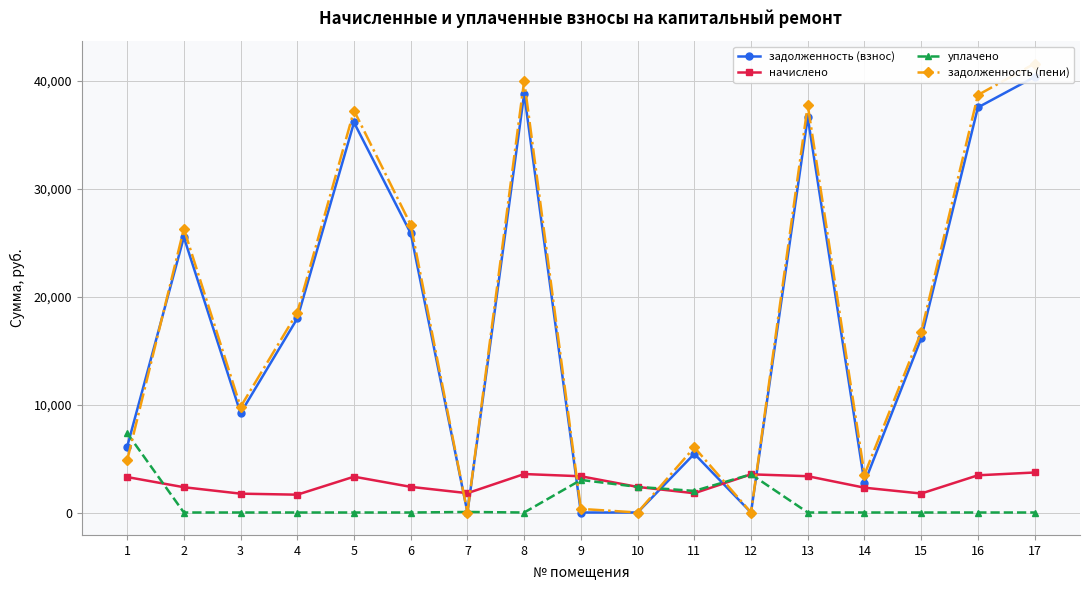

Which series has the largest total across all categories?

задолженность (пени)